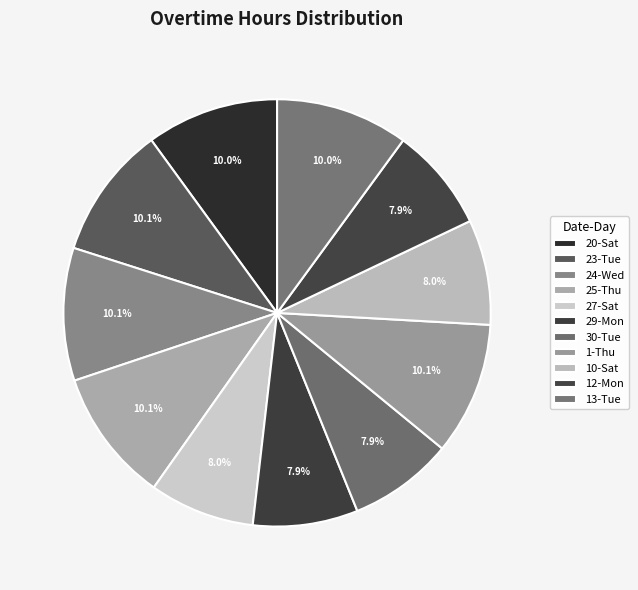

What is the smallest slice in the pie chart?

12-Mon